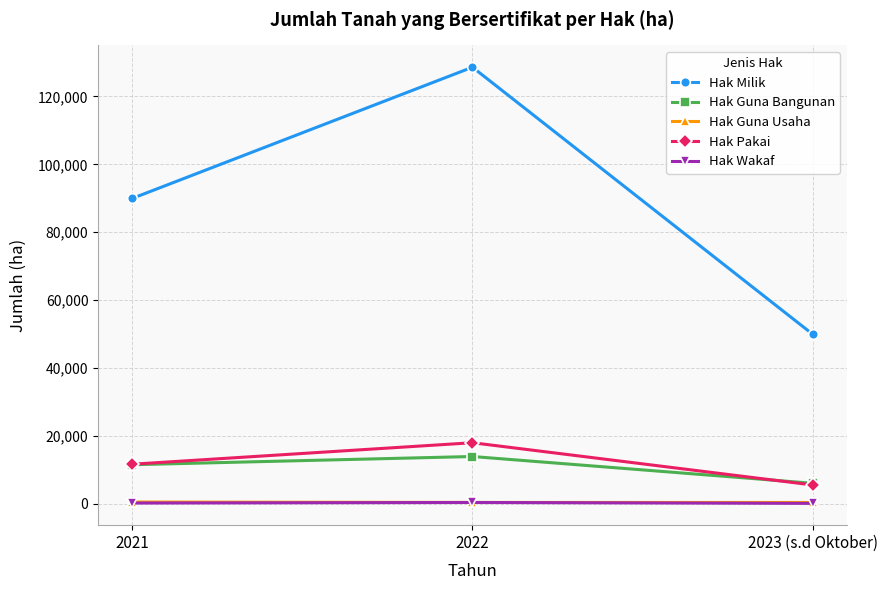

Is the value of Hak Milik at 2022 greater than the value of Hak Guna Usaha at 2021?

Yes